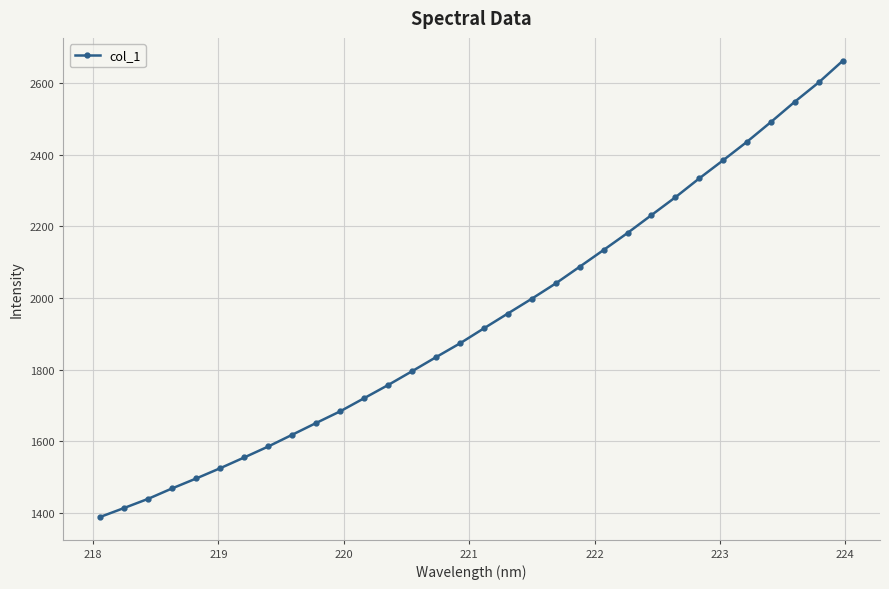

How many values exceed 1915?

16